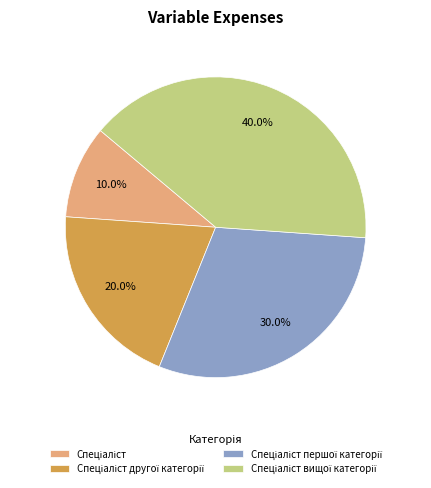

Does any single category account for the majority?

No